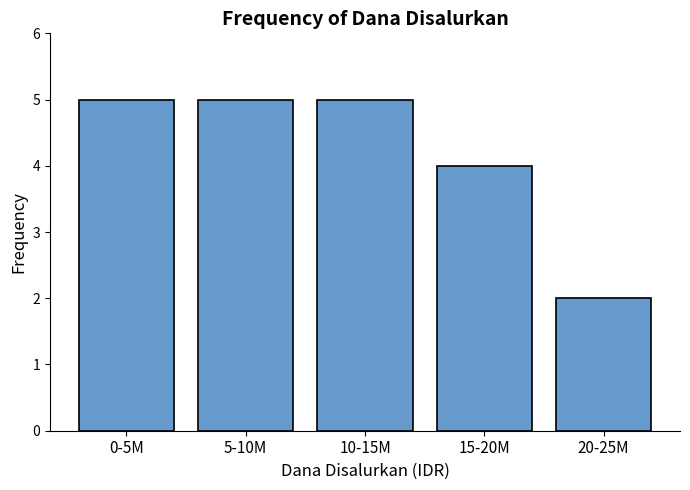

Reading left to right, extract all data points from this chart.

5	5	5	4	2